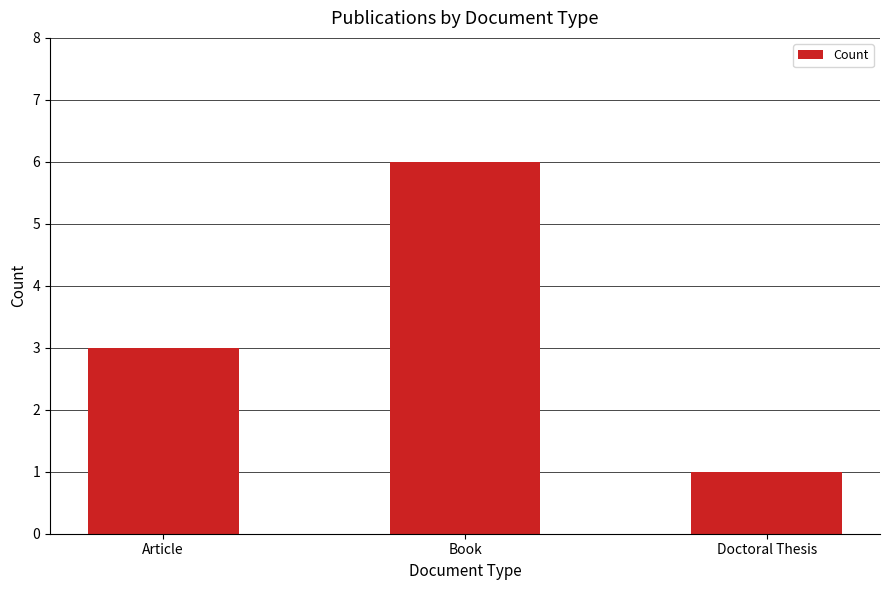

True or false: the data shows 4 at Article.

False